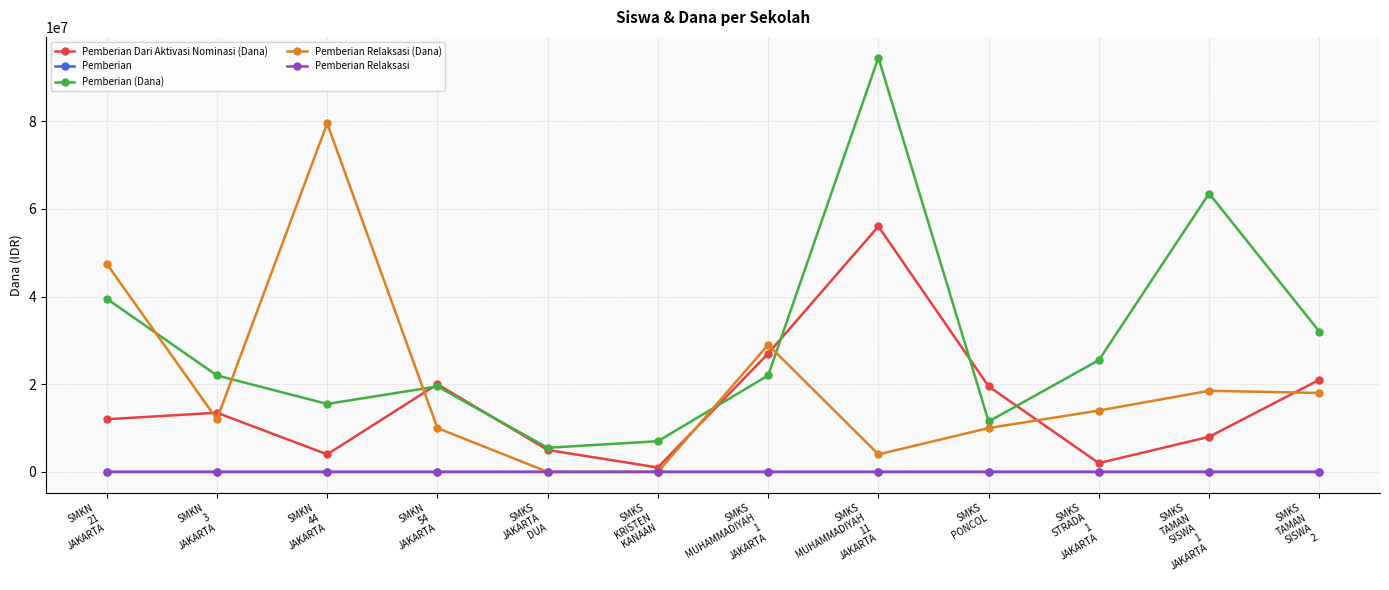

What is the value of the Pemberian Relaksasi (Dana) point at the 10th from the left?

14000000